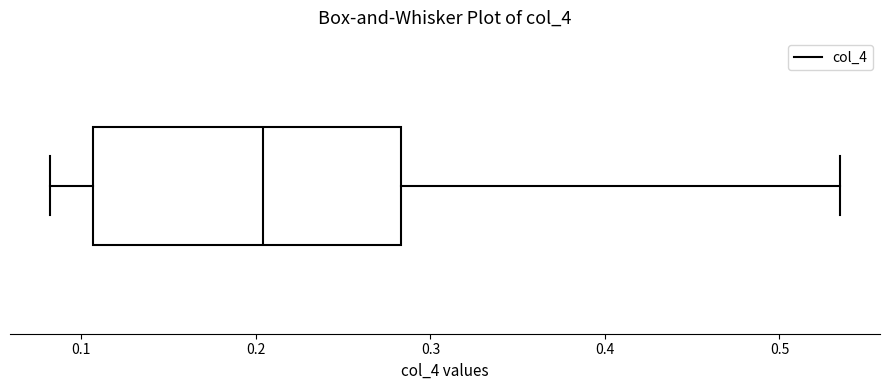

Where does the right whisker of the box end on the x-axis? The values are not printed on the chart, so give them approximately, as read against the axis.

0.53